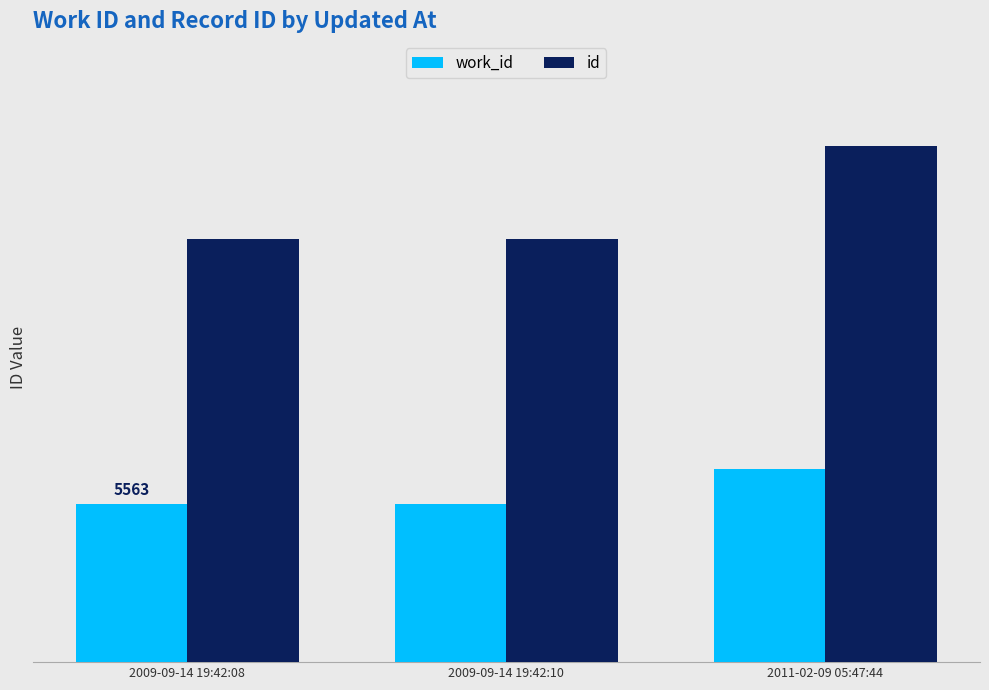

What is the difference between the maximum and minimum values in the work_id series?

1231